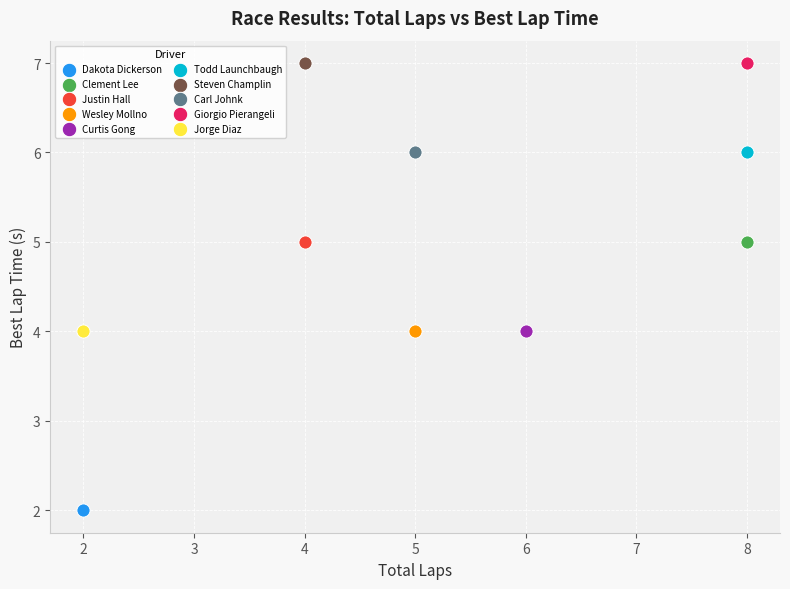

What are all the series names shown in the legend?

Dakota Dickerson, Clement Lee, Justin Hall, Wesley Mollno, Curtis Gong, Todd Launchbaugh, Steven Champlin, Carl Johnk, Giorgio Pierangeli, Jorge Diaz